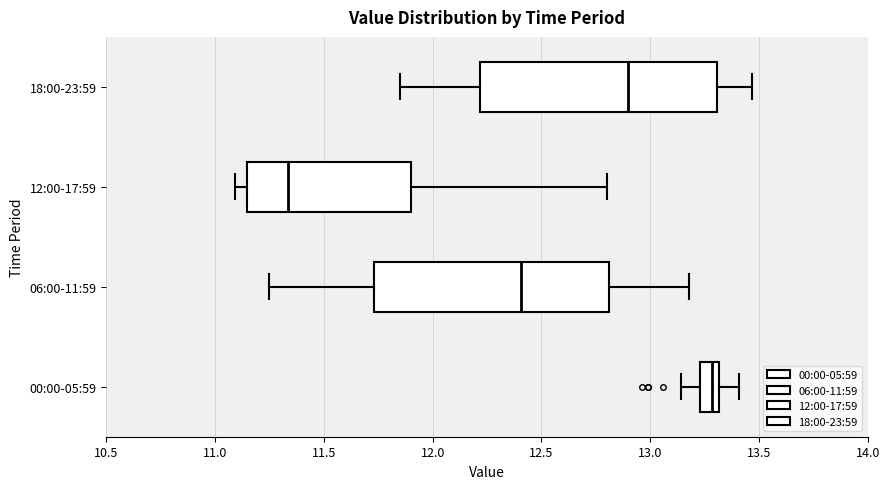

Which box has the furthest to the right median line?

00:00-05:59